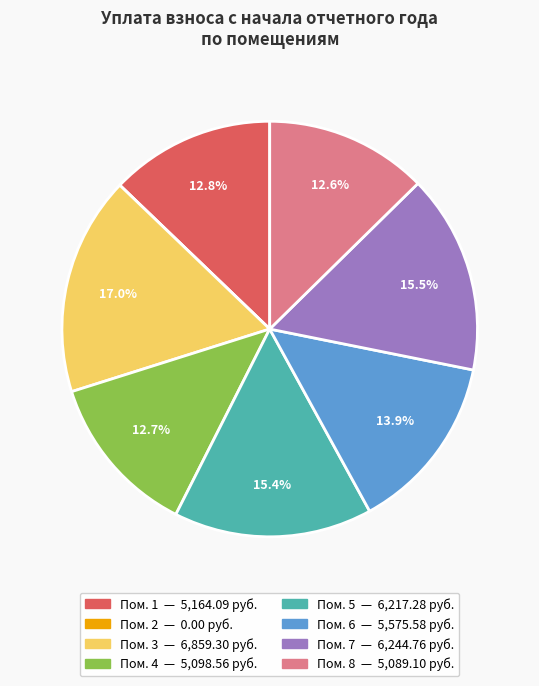

Does any single category account for the majority?

No